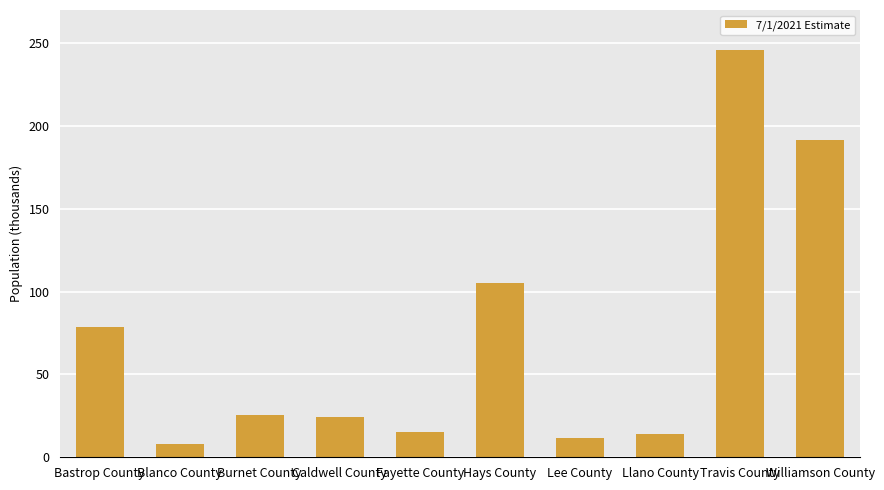

What is the average value?

71988